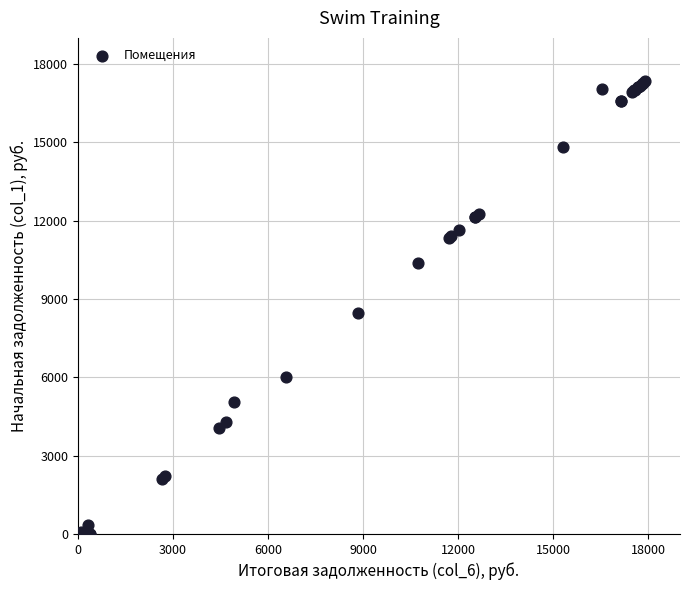

What Y value in the scatter plot is closest to 8669?

8459.6